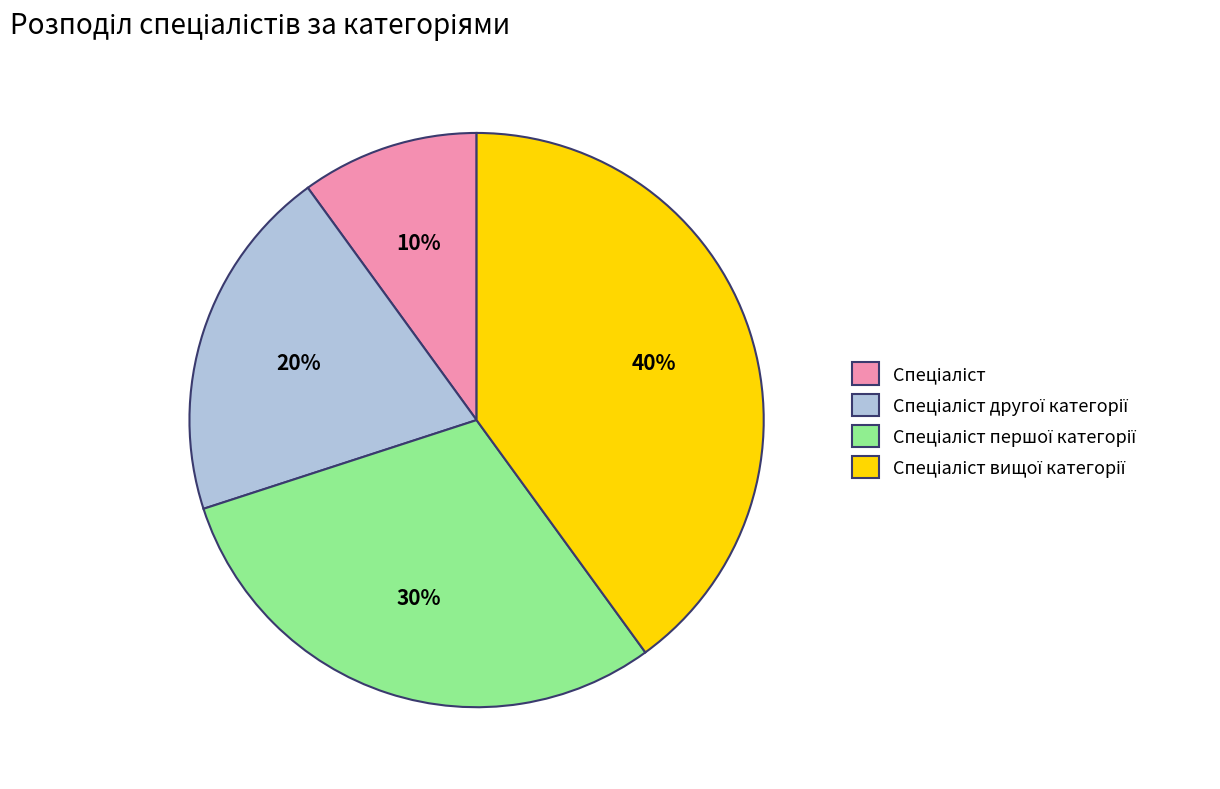

How many slices are in this pie chart?

4